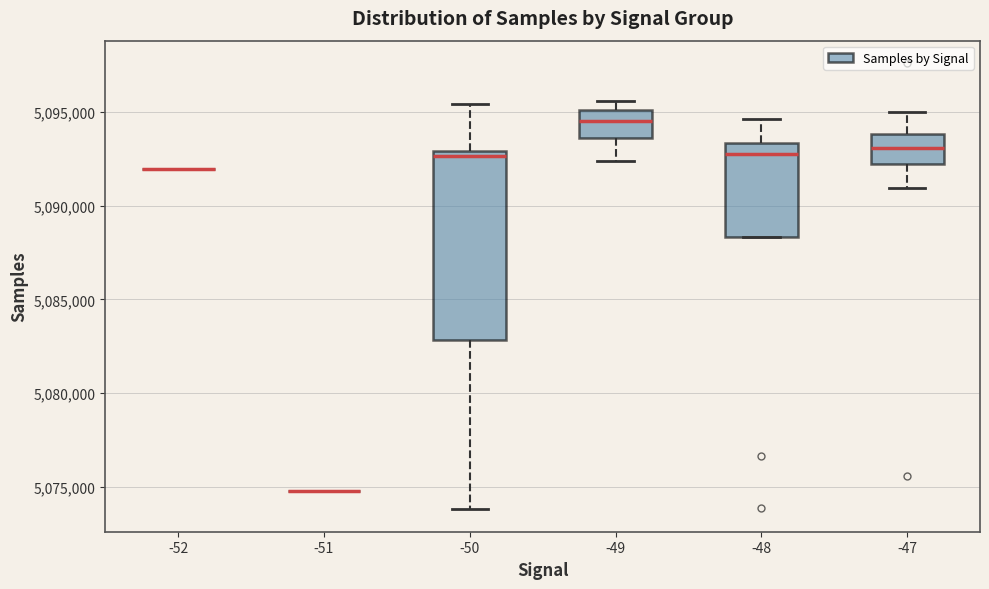

Reading left to right, transcribe this box plot: for each box, give where its median line is, the range the box spans, and where its two whiskers end, as read against the y-axis. The values are not printed on the chart, so give them approximately, as read against the axis.

-52: box collapsed to a line at 5092000, whiskers 5092000 to 5092000
-51: box collapsed to a line at 5075000, whiskers 5075000 to 5075000
-50: median 5092500, box 5083000 to 5093000, whiskers 5074000 to 5095500
-49: median 5094500, box 5093500 to 5095000, whiskers 5092500 to 5095500
-48: median 5092500, box 5088500 to 5093500, whiskers 5088500 to 5094500
-47: median 5093000, box 5092000 to 5094000, whiskers 5091000 to 5095000